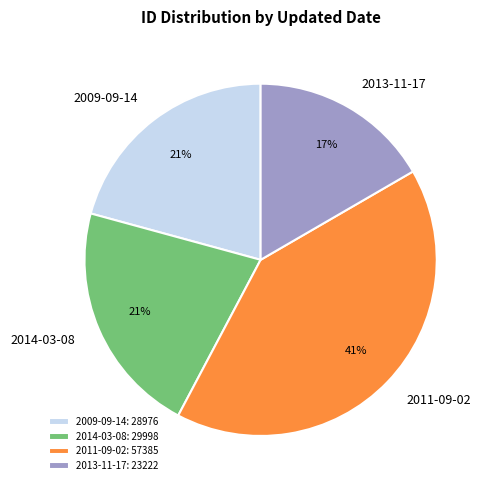

To the nearest percent, what portion does 2009-09-14 represent?

21%